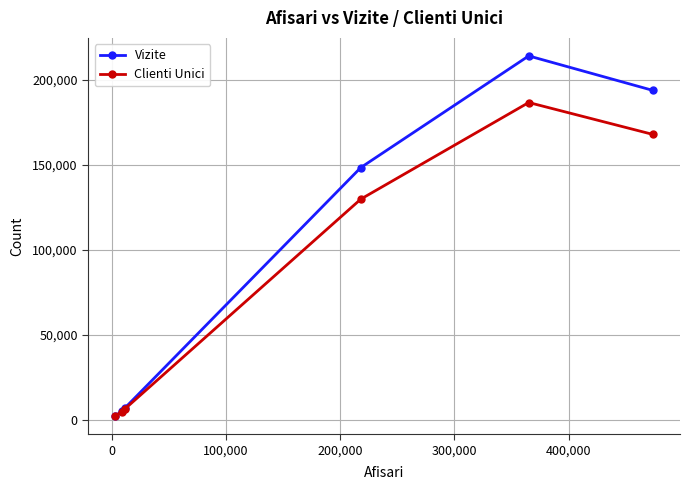

Which series has the largest range (max minus min)?

Vizite